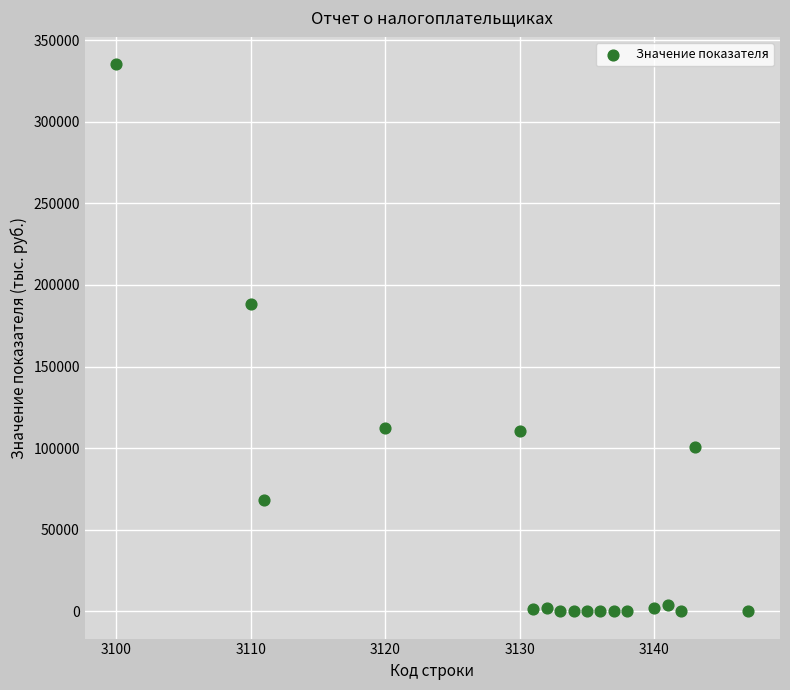

What is the range of Y values (max minus min)?

335322